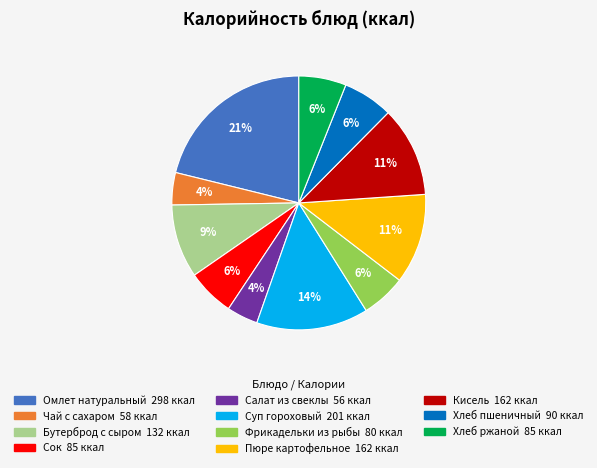

Combined, do Хлеб ржаной and Бутерброд с сыром account for over 50%?

No